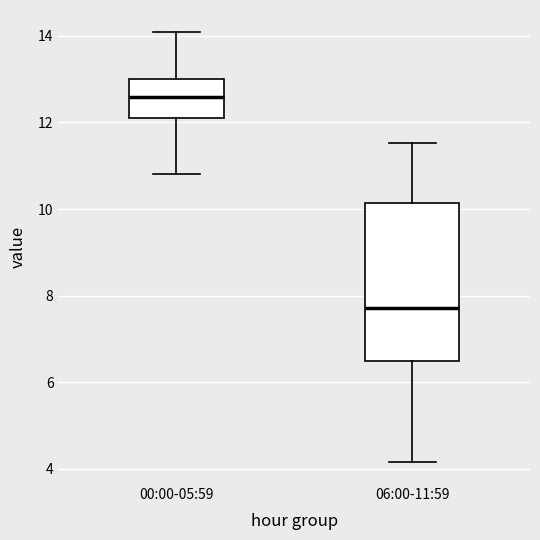

Where does the median line of the box for 06:00-11:59 sit on the y-axis? The values are not printed on the chart, so give them approximately, as read against the axis.

7.8